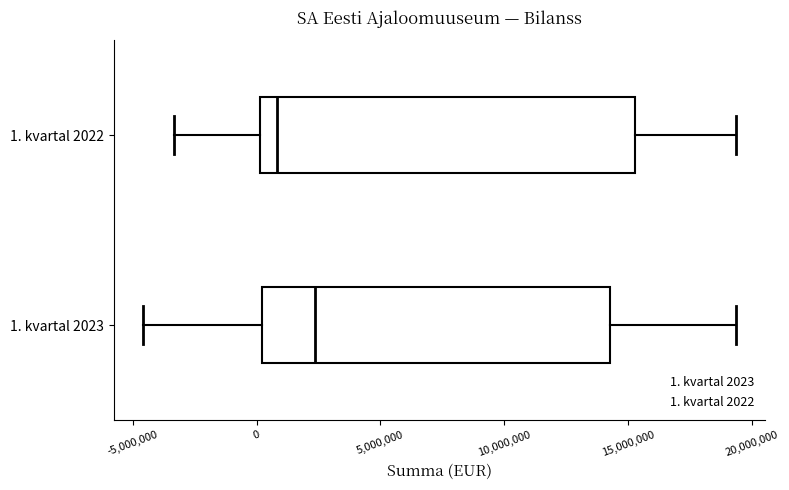

Reading bottom to top, transcribe this box plot: for each box, give where its median line is, the range the box spans, and where its two whiskers end, as read against the x-axis. The values are not printed on the chart, so give them approximately, as read against the axis.

1. kvartal 2023: median 2500000, box 0 to 14500000, whiskers -4500000 to 19500000
1. kvartal 2022: median 1000000, box 0 to 15500000, whiskers -3500000 to 19500000